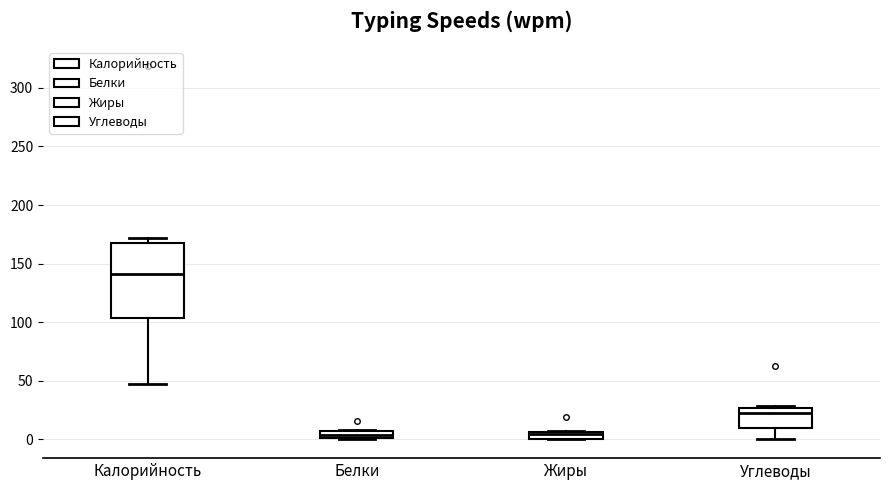

Where is the upper edge of the box for Жиры on the y-axis? The values are not printed on the chart, so give them approximately, as read against the axis.

5